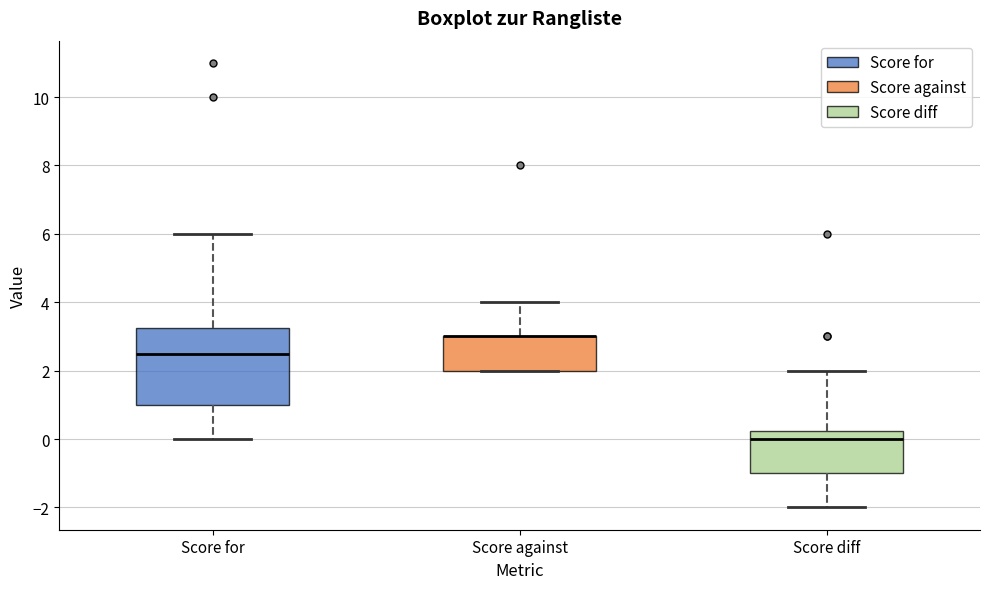

Reading left to right, transcribe this box plot: for each box, give where its median line is, the range the box spans, and where its two whiskers end, as read against the y-axis. The values are not printed on the chart, so give them approximately, as read against the axis.

Score for: median 2.6, box 1.0 to 3.2, whiskers 0.0 to 6.0
Score against: median 3.0 (drawn on the box's upper edge), box 2.0 to 3.0, whiskers 2.0 to 4.0
Score diff: median 0.0, box -1.0 to 0.2, whiskers -2.0 to 2.0